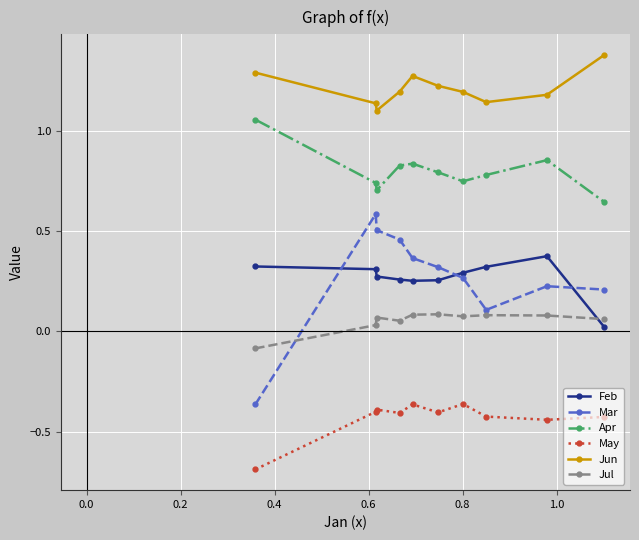

True or false: Mar has more than 2 points higher than both neighbors.

False